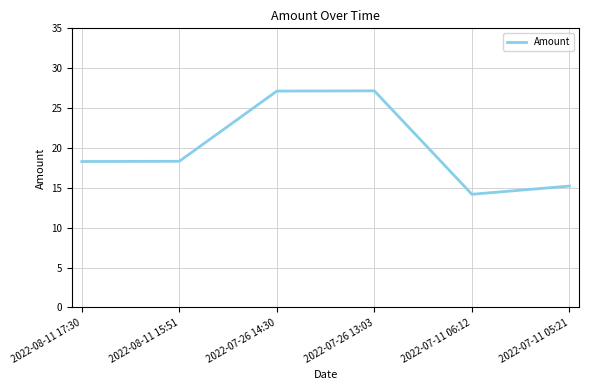

True or false: the data has more than 0 interior local peaks.

True